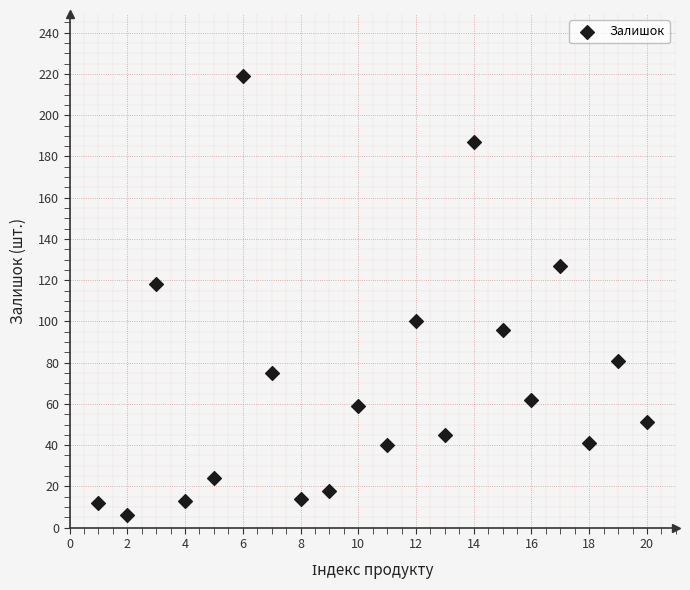

What is the range of Y values (max minus min)?

213